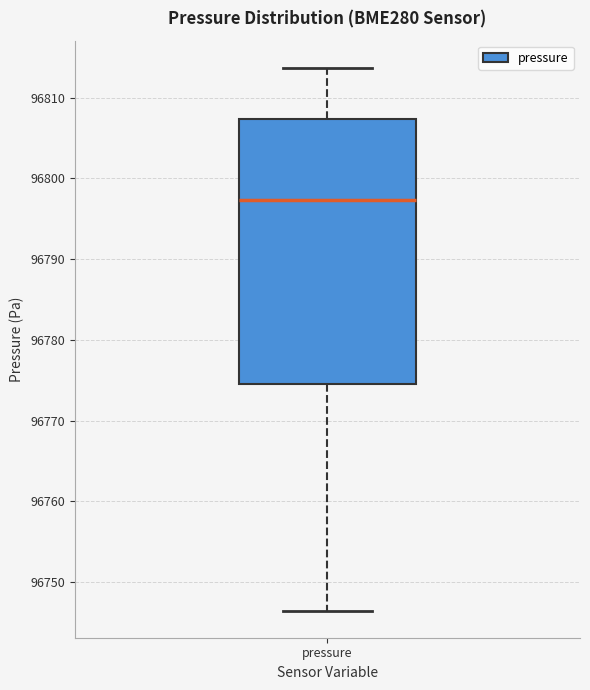

Where does the upper whisker of the box for pressure end on the y-axis? The values are not printed on the chart, so give them approximately, as read against the axis.

96814